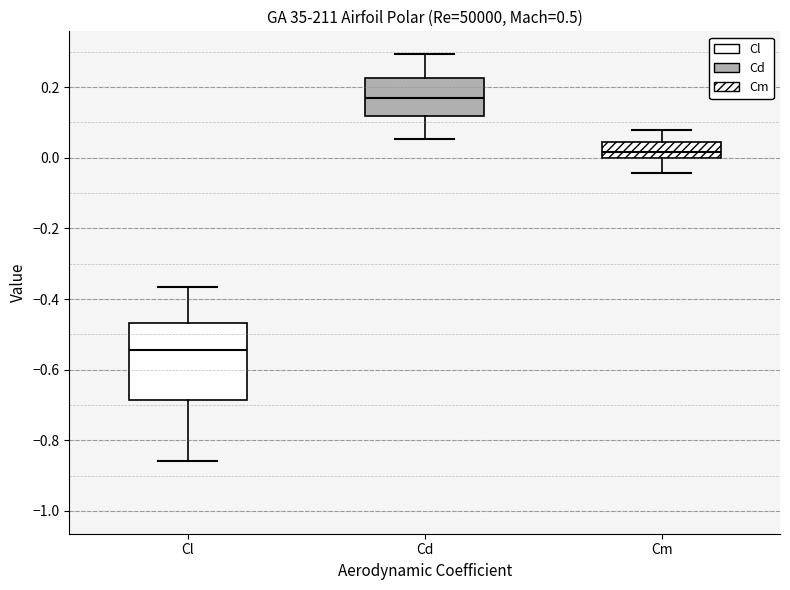

Where is the lower edge of the box for Cm on the y-axis? The values are not printed on the chart, so give them approximately, as read against the axis.

0.00